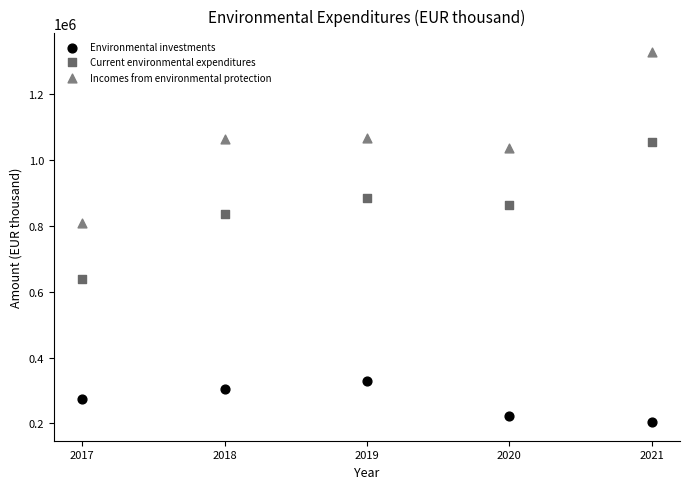

Which series reaches the minimum Y coordinate?

Environmental investments